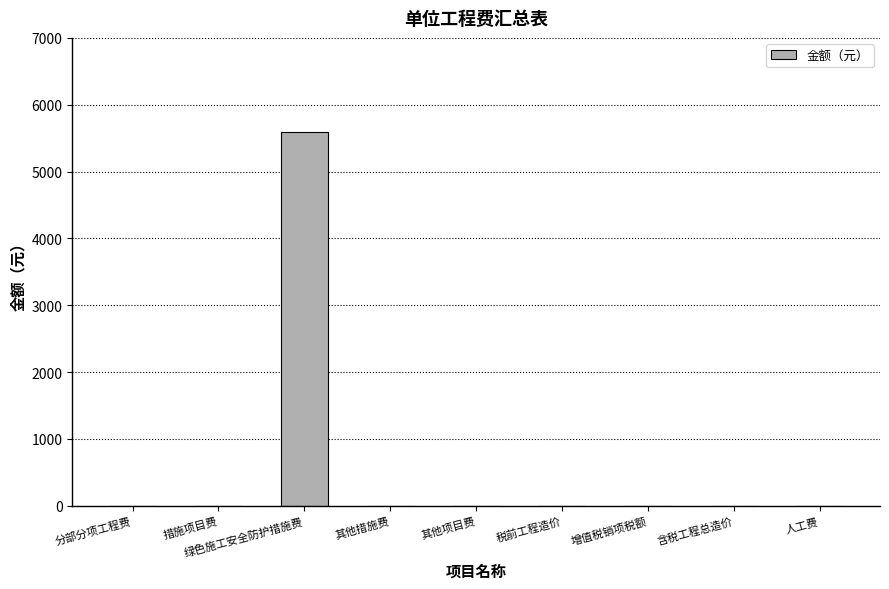

The chart shows a value of 0 at 增值税销项税额. True or false?

True